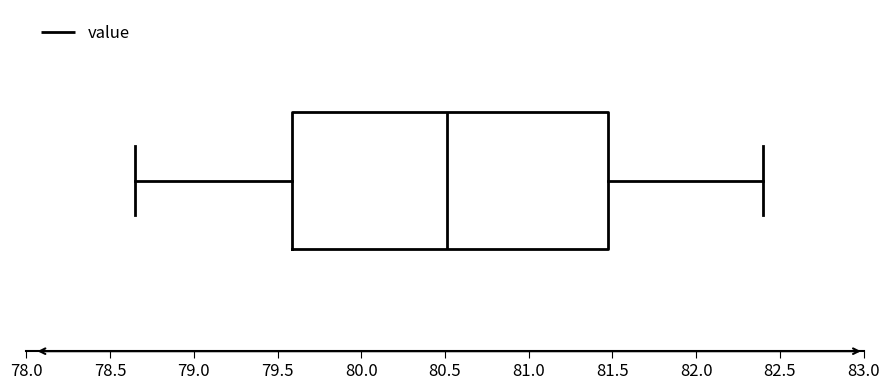

Where does the left whisker of the box end on the x-axis? The values are not printed on the chart, so give them approximately, as read against the axis.

78.65